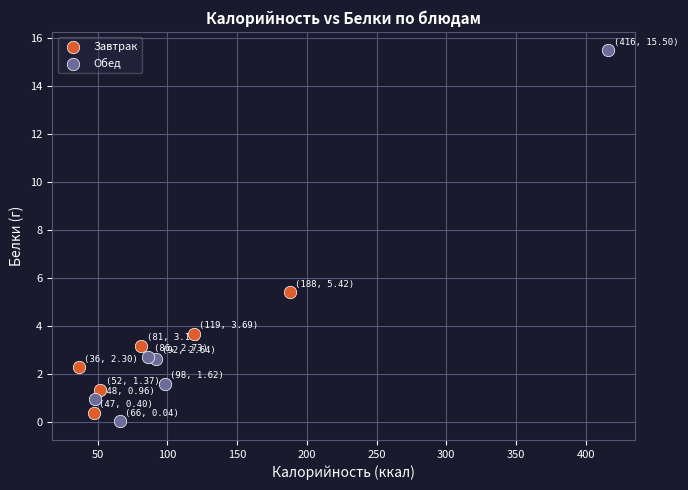

Which series has the largest Y range (max minus min)?

Обед